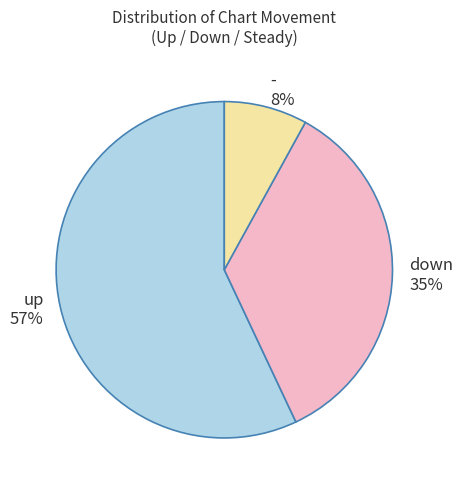

Which has a higher value, up or down?

up